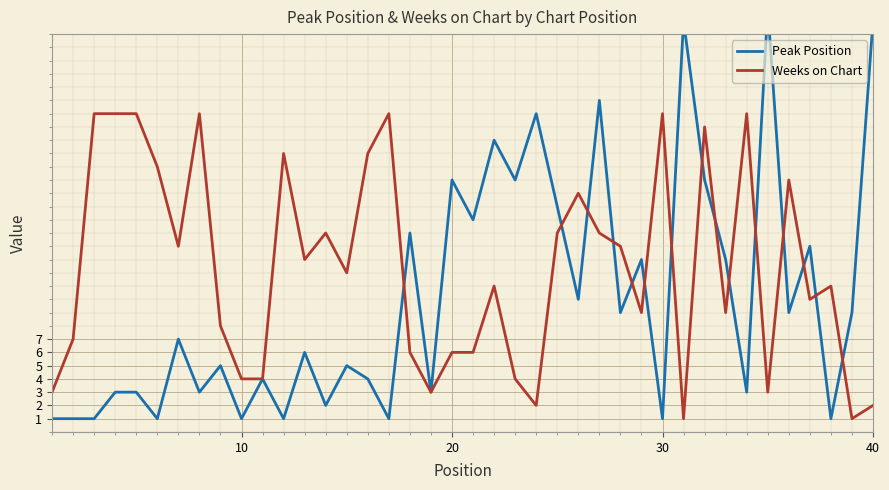

The value of Weeks on Chart at 30 is 13. True or false?

False